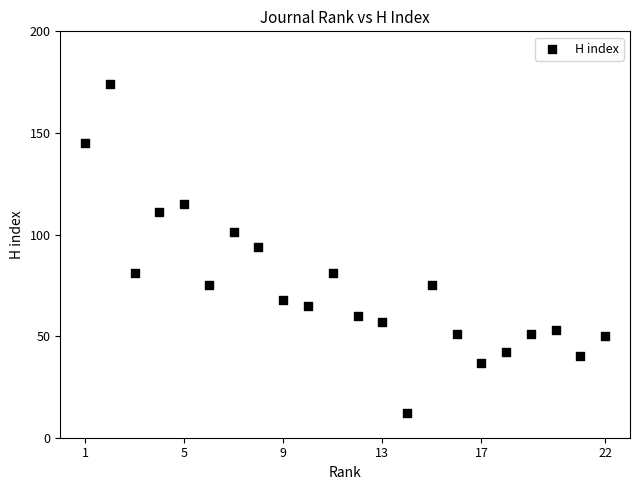

What is the range of Y values (max minus min)?

162